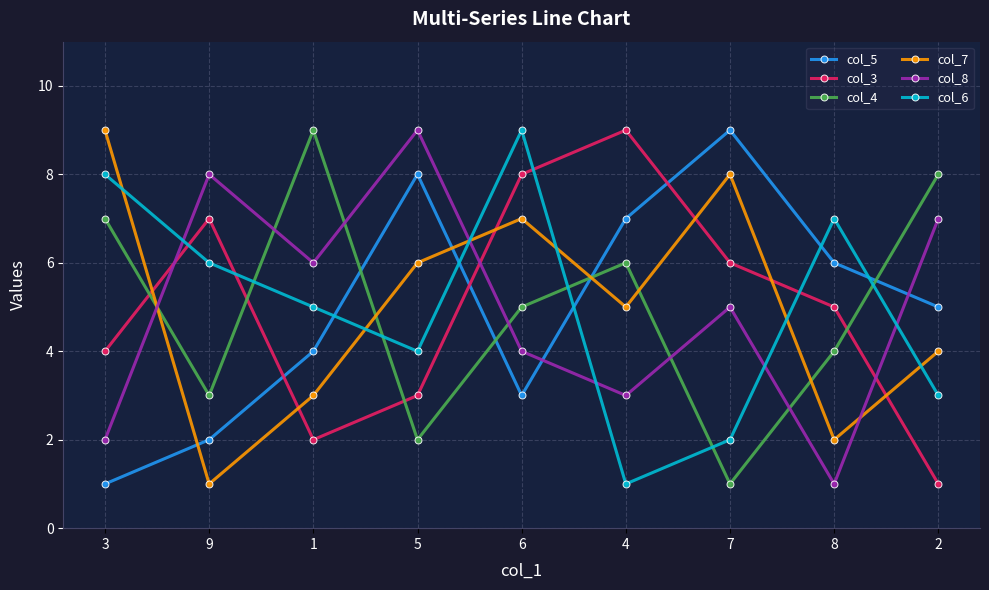

What is the minimum value shown in the chart?

1